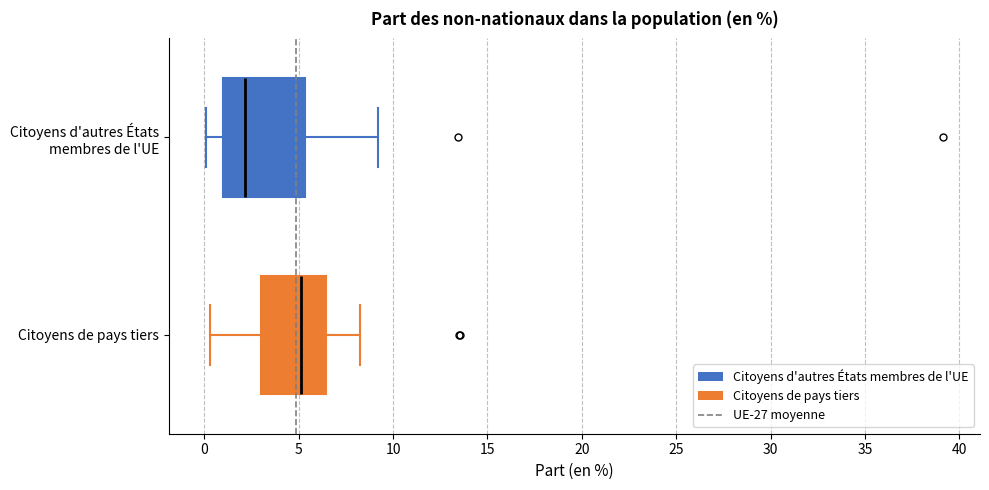

Comparing the boxes themselves (not the whiskers), which one is the widest?

Citoyens d'autres États membres de l'UE